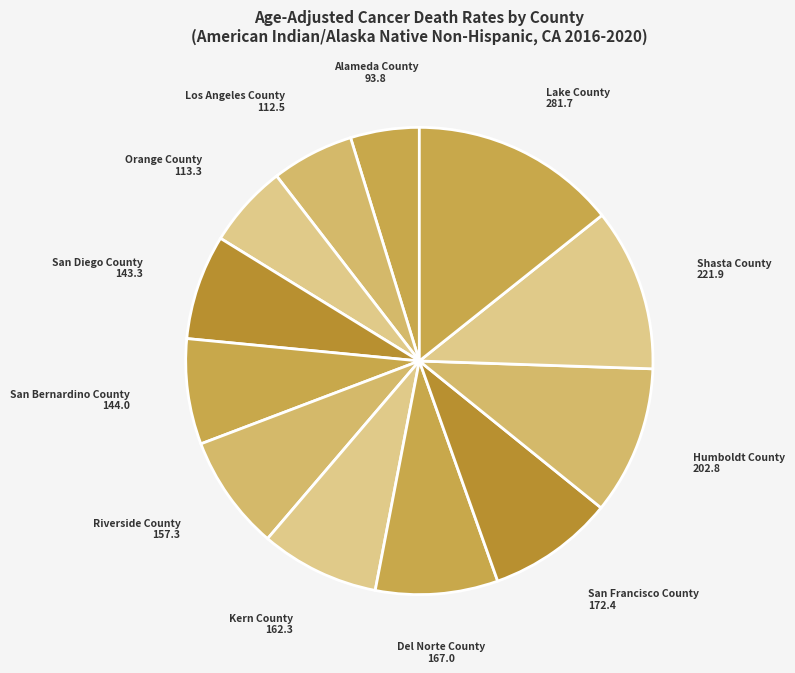

Do Riverside County and Lake County together represent more than half of the pie?

No